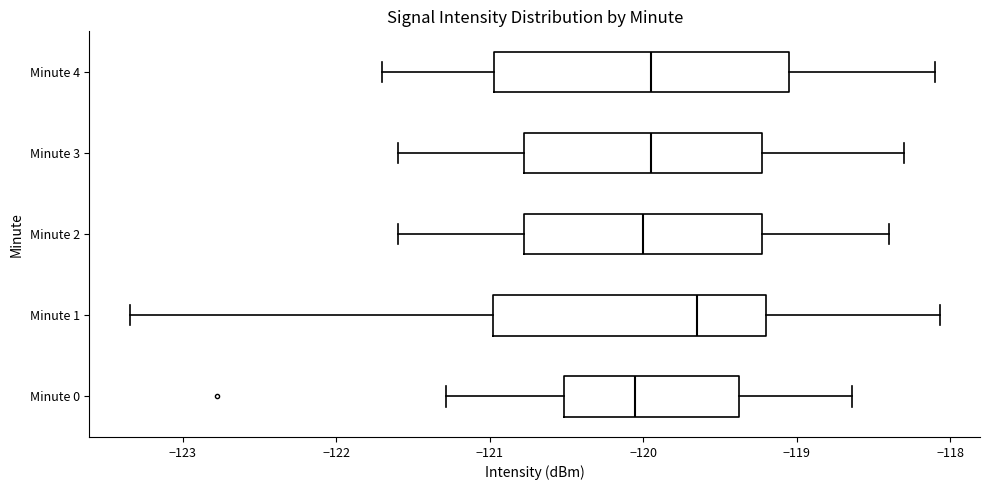

Reading bottom to top, read every box against the x-axis: the position of its median line, the range the box covers, and the ends of its whiskers. The values are not printed on the chart, so give them approximately, as read against the axis.

Minute 0: median -120.1, box -120.5 to -119.4, whiskers -121.3 to -118.6
Minute 1: median -119.7, box -121.0 to -119.2, whiskers -123.3 to -118.1
Minute 2: median -120.0, box -120.8 to -119.2, whiskers -121.6 to -118.4
Minute 3: median -119.9, box -120.8 to -119.2, whiskers -121.6 to -118.3
Minute 4: median -119.9, box -121.0 to -119.0, whiskers -121.7 to -118.1